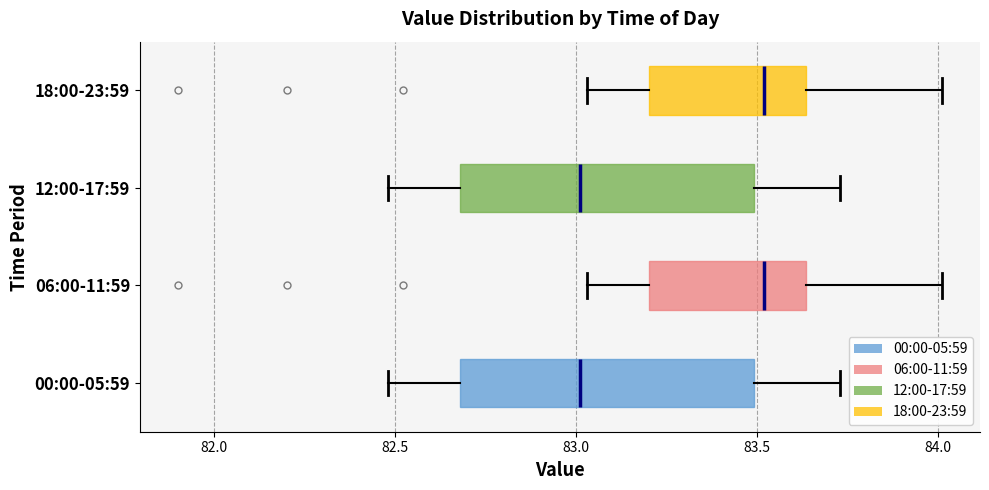

Reading bottom to top, read every box against the x-axis: the position of its median line, the range the box covers, and the ends of its whiskers. The values are not printed on the chart, so give them approximately, as read against the axis.

00:00-05:59: median 83.00, box 82.70 to 83.50, whiskers 82.50 to 83.75
06:00-11:59: median 83.50, box 83.20 to 83.65, whiskers 83.05 to 84.00
12:00-17:59: median 83.00, box 82.70 to 83.50, whiskers 82.50 to 83.75
18:00-23:59: median 83.50, box 83.20 to 83.65, whiskers 83.05 to 84.00